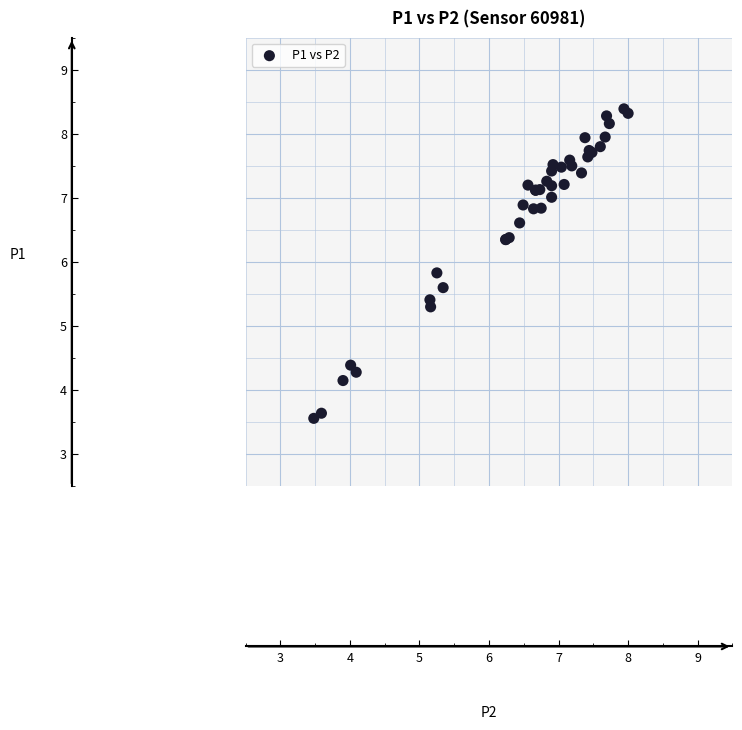

What Y value in the scatter plot is closest to 5?

5.3